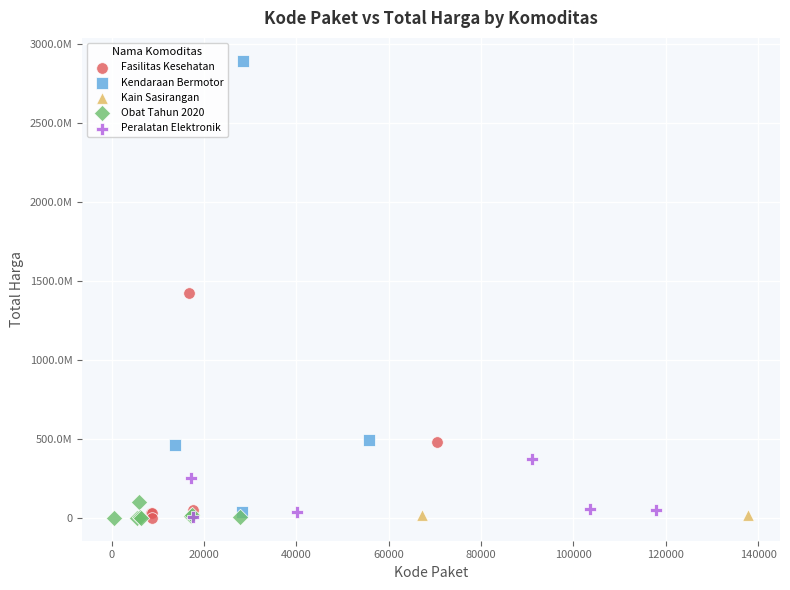

Which series has the widest spread of Y values?

Kendaraan Bermotor